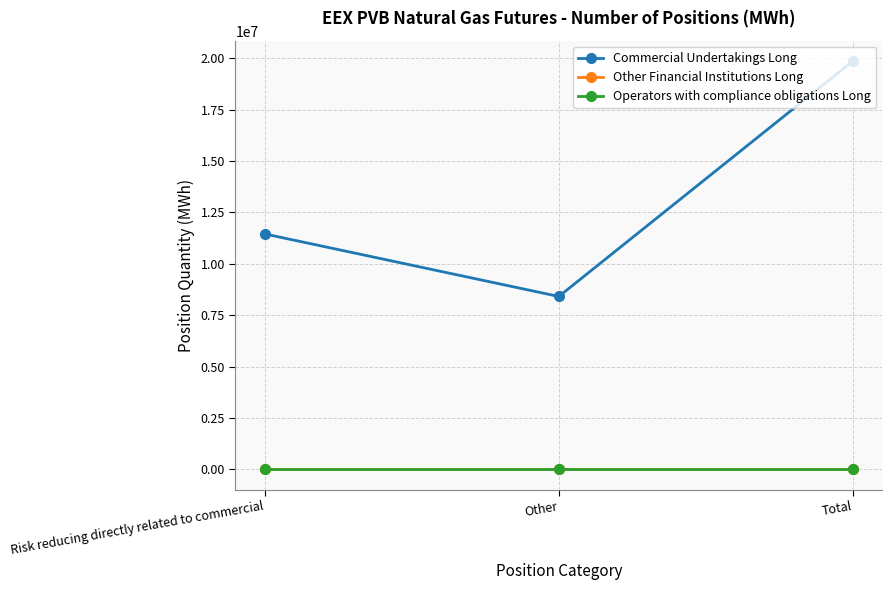

Does the chart have visible grid lines?

Yes